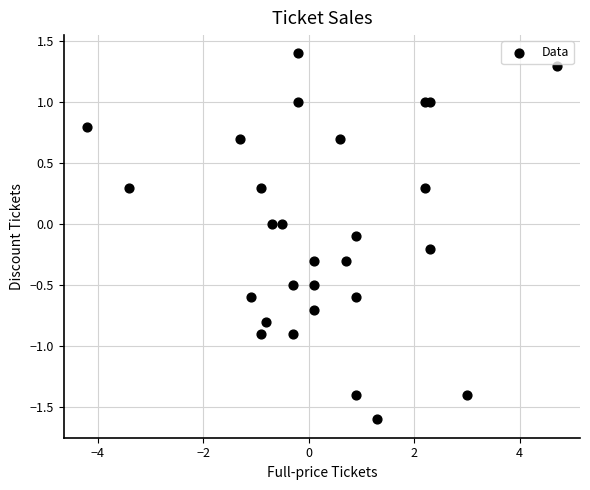

What is the range of Y values (max minus min)?

3.0